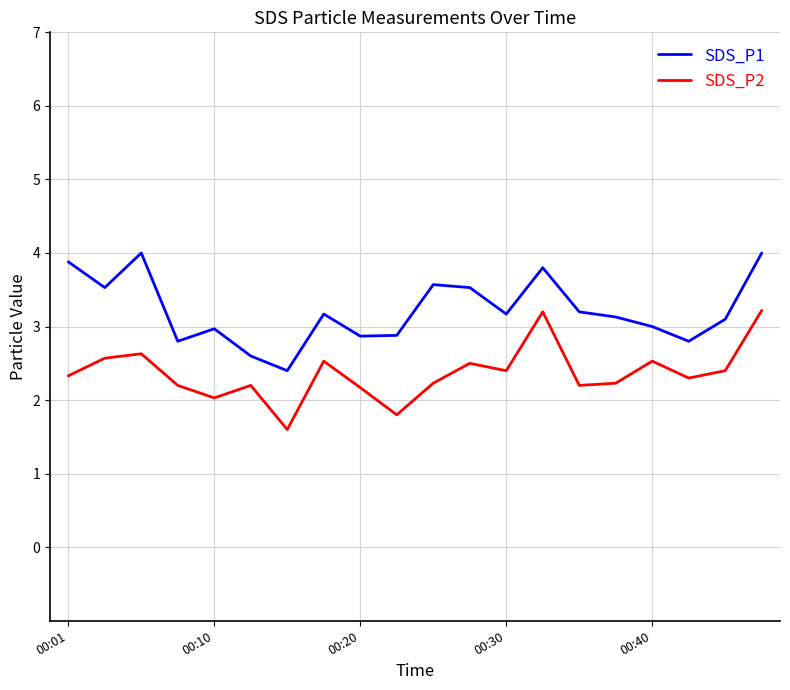

List the series in order of their overall mean, lowest first.

SDS_P2, SDS_P1